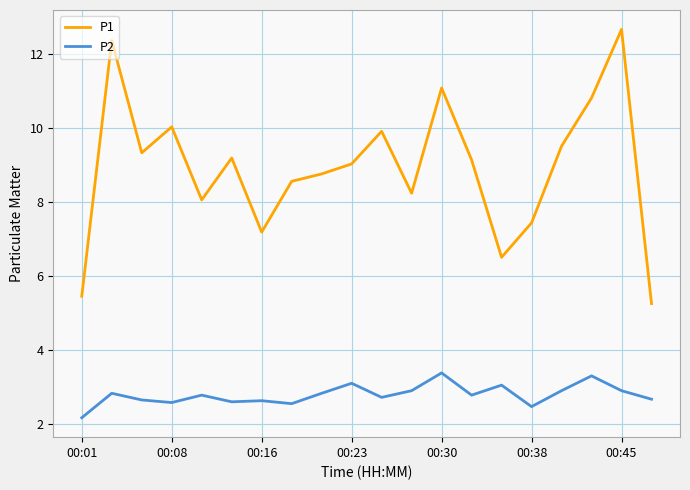

What are all the series names shown in the legend?

P1, P2